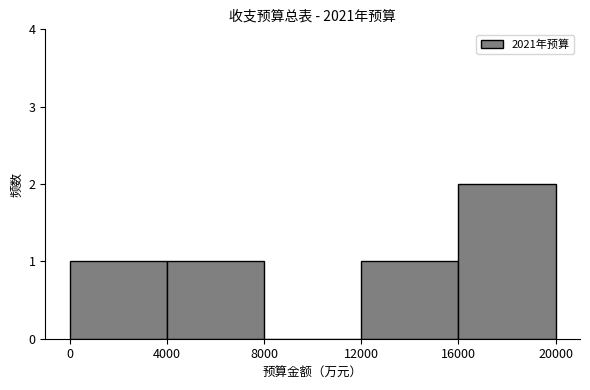

How tall is the bar that spans 12000 to 16000 on the x-axis? The values are not printed on the chart, so give them approximately, as read against the axis.

1